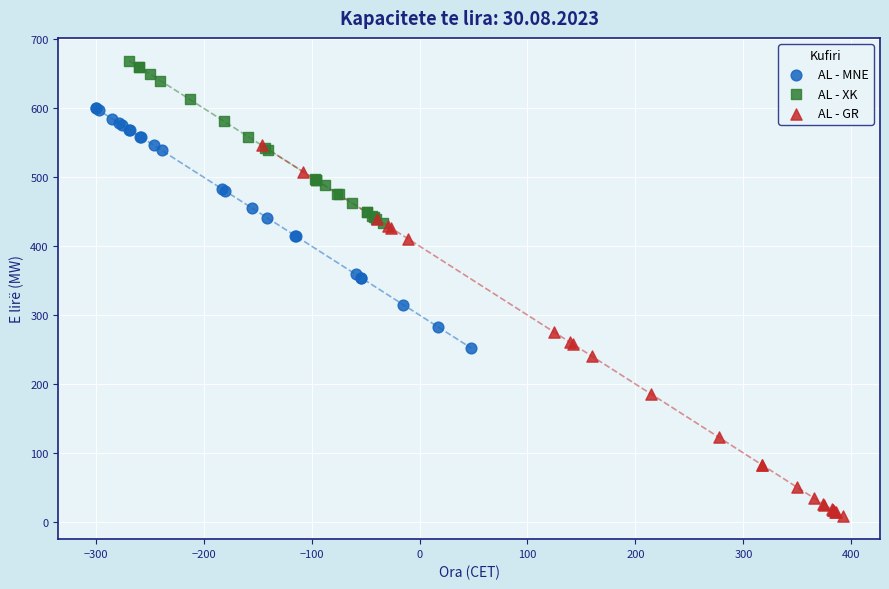

Which series reaches the minimum Y coordinate?

AL - GR